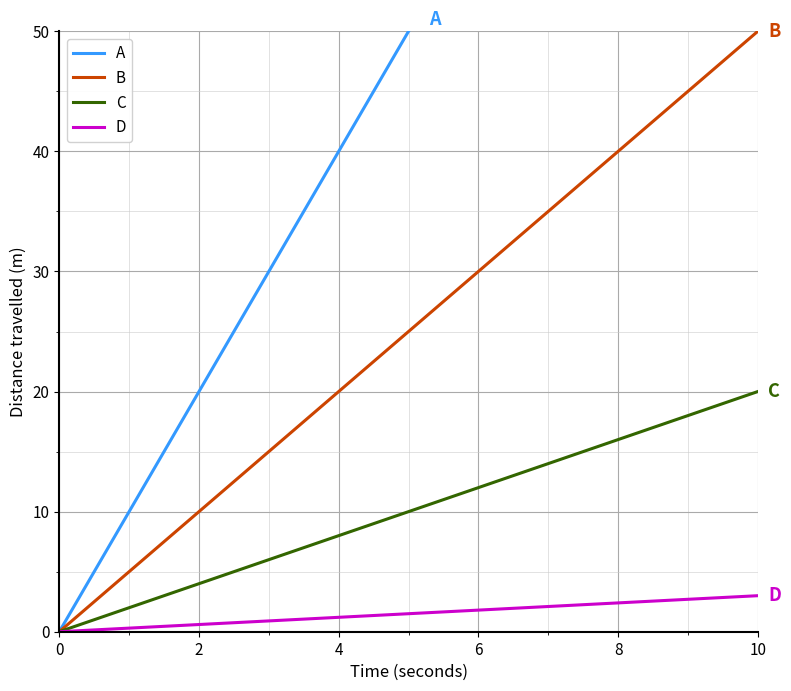

At which category is the sum across all series the highest?

10